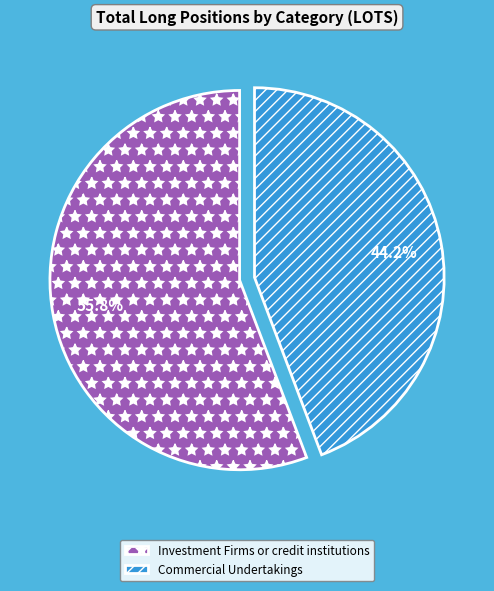

The Commercial Undertakings slice represents 57% of the pie. True or false?

False